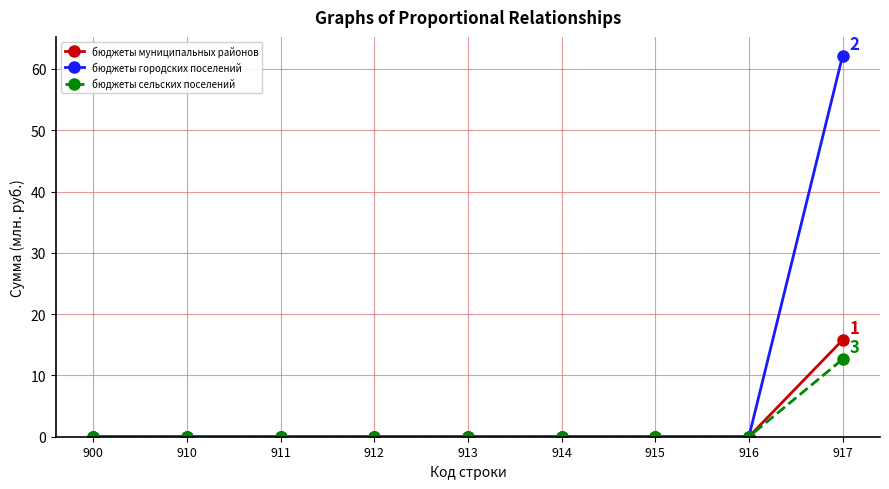

The бюджеты муниципальных районов series shows -5.7 at 914. True or false?

False